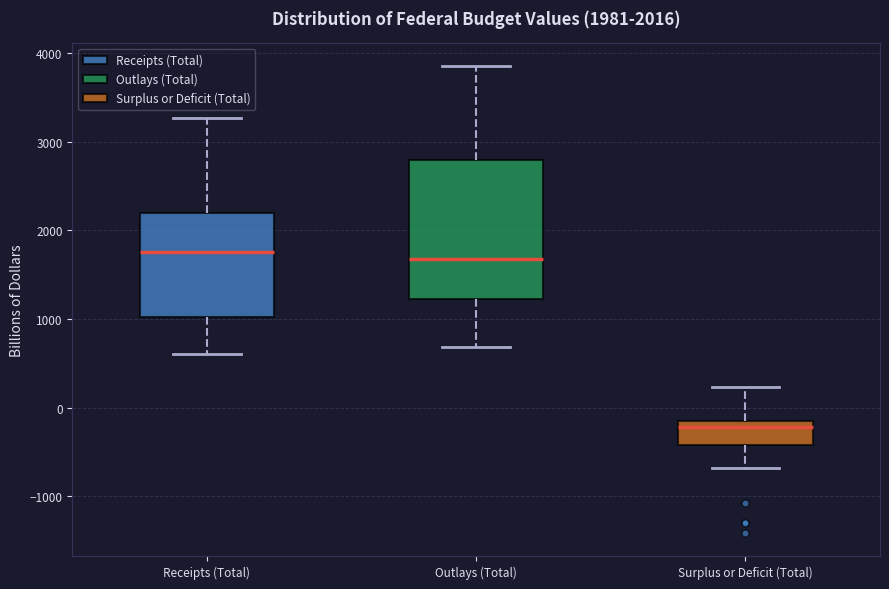

Comparing the boxes themselves (not the whiskers), which one is the tallest?

Outlays (Total)